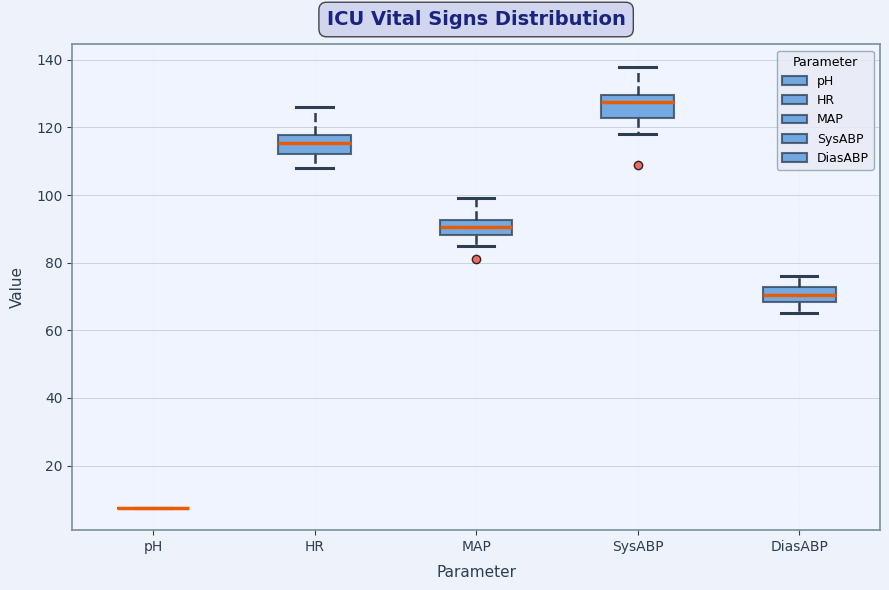

Reading left to right, transcribe this box plot: for each box, give where its median line is, the range the box spans, and where its two whiskers end, as read against the y-axis. The values are not printed on the chart, so give them approximately, as read against the axis.

pH: box collapsed to a line at 8, whiskers 8 to 8
HR: median 116, box 112 to 118, whiskers 108 to 126
MAP: median 90, box 88 to 92, whiskers 86 to 100
SysABP: median 128, box 122 to 130, whiskers 118 to 138
DiasABP: median 70, box 68 to 72, whiskers 66 to 76